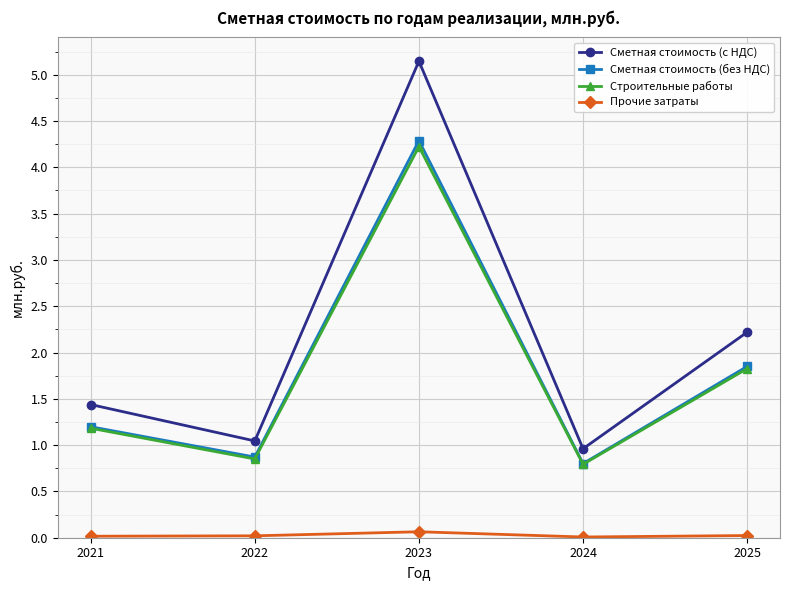

At how many categories does at least one series exceed 1?

4